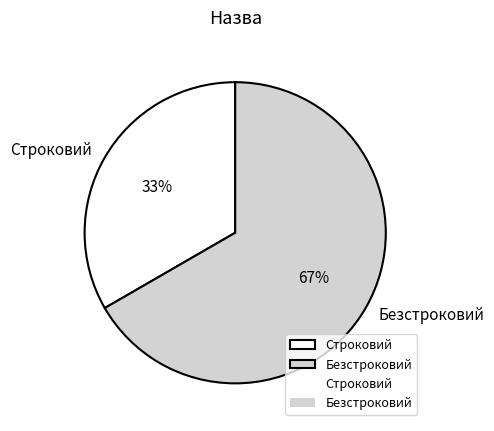

Which has a higher value, Безстроковий or Строковий?

Безстроковий